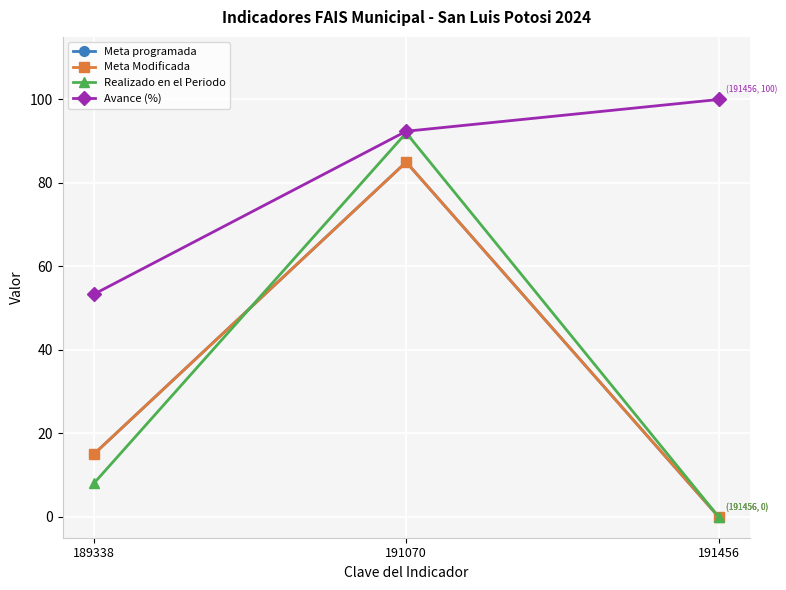

Read the Realizado en el Periodo value at 191070.

92.0